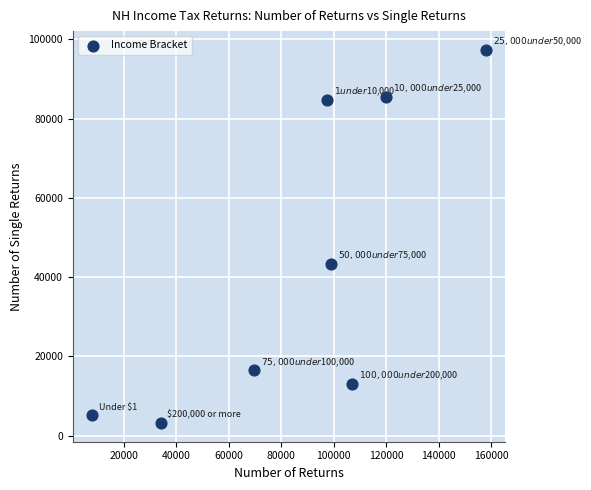

What is the range of X values (max minus min)?

149760